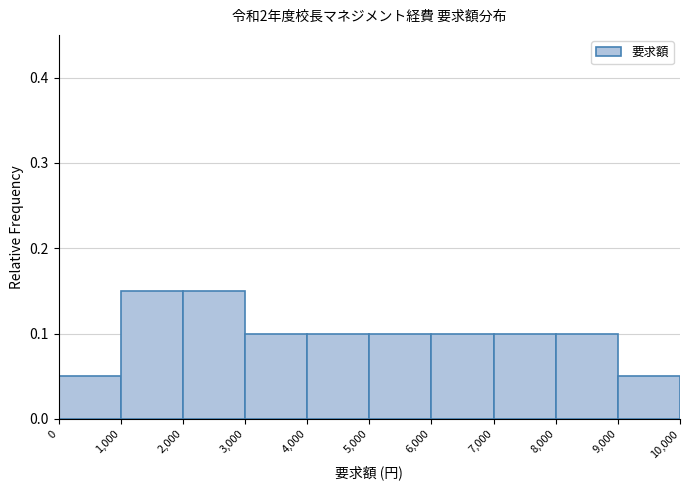

Reading left to right, transcribe this chart: for each bar, give the range it covers on the x-axis and its height. The values are not printed on the chart, so give them approximately, as read against the axis.

0 to 1,000: 0.05
1,000 to 2,000: 0.15
2,000 to 3,000: 0.15
3,000 to 4,000: 0.10
4,000 to 5,000: 0.10
5,000 to 6,000: 0.10
6,000 to 7,000: 0.10
7,000 to 8,000: 0.10
8,000 to 9,000: 0.10
9,000 to 10,000: 0.05